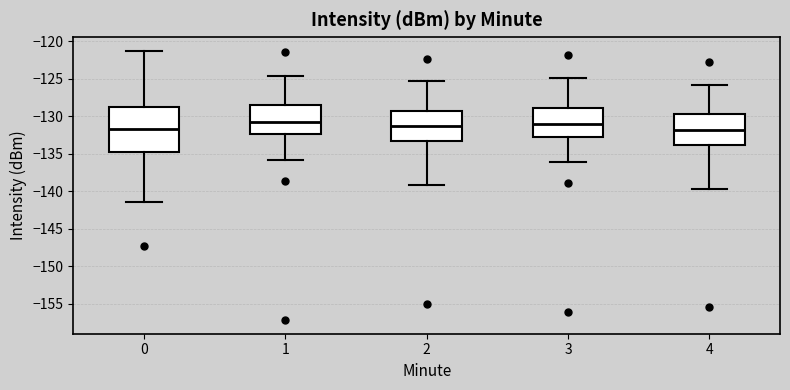

Reading left to right, transcribe this box plot: for each box, give where its median line is, the range the box spans, and where its two whiskers end, as read against the y-axis. The values are not printed on the chart, so give them approximately, as read against the axis.

0: median -131.5, box -135.0 to -128.5, whiskers -141.5 to -121.0
1: median -130.5, box -132.5 to -128.5, whiskers -136.0 to -124.5
2: median -131.5, box -133.5 to -129.0, whiskers -139.0 to -125.5
3: median -131.0, box -132.5 to -129.0, whiskers -136.0 to -125.0
4: median -132.0, box -134.0 to -129.5, whiskers -139.5 to -126.0